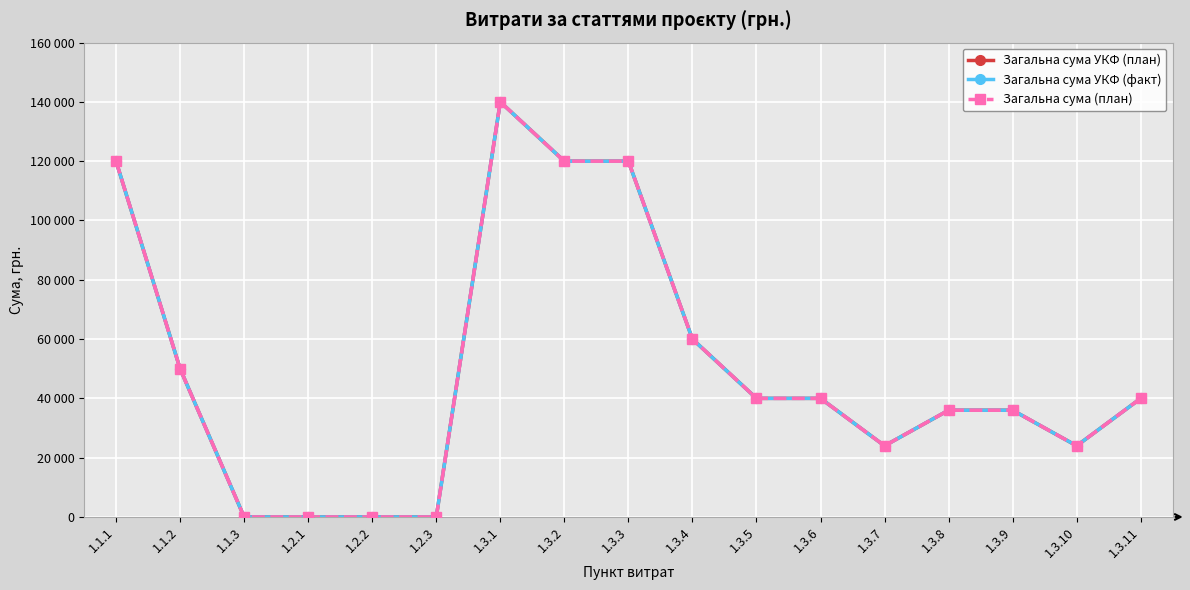

Between 1.3.5 and 1.3.9, which series saw the biggest shift?

Загальна сума УКФ (план)